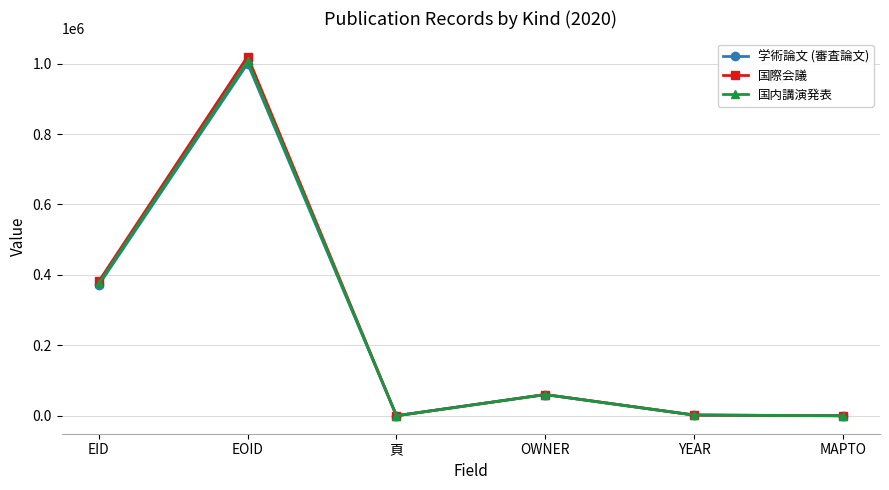

Count the number of data series in this chart.

3